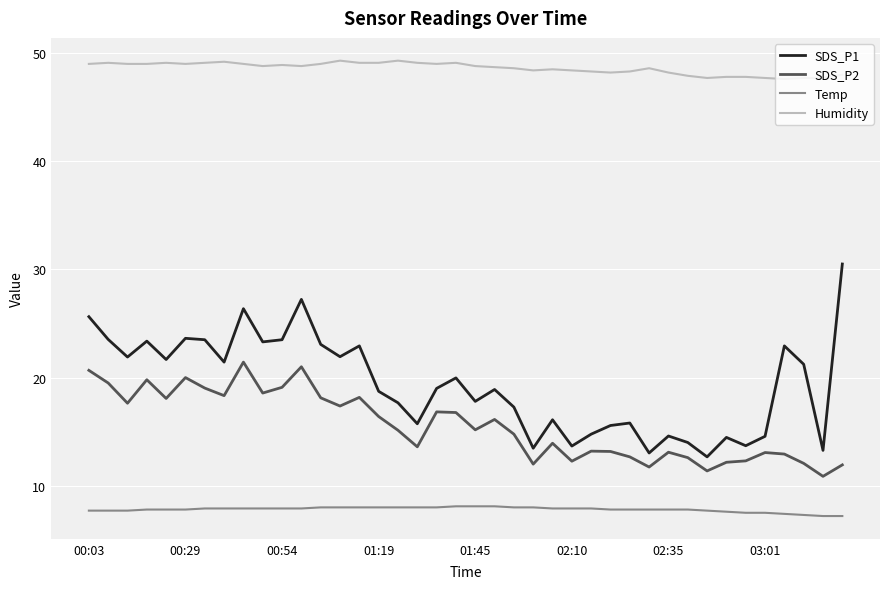

List the series in order of their peak value, highest first.

Humidity, SDS_P1, SDS_P2, Temp